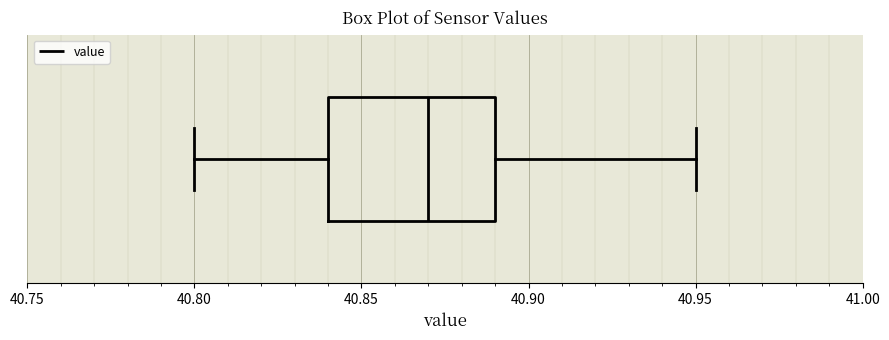

Transcribe this box plot: give where the median line is, the range the box spans, and where the two whiskers end, as read against the x-axis. The values are not printed on the chart, so give them approximately, as read against the axis.

median 40.87, box 40.84 to 40.89, whiskers 40.80 to 40.95